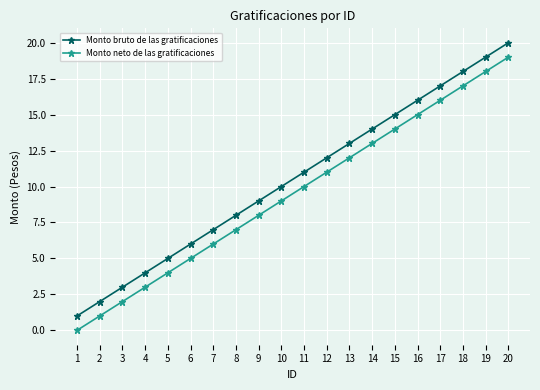

Which category has the lowest value in the Monto bruto de las gratificaciones series?

1